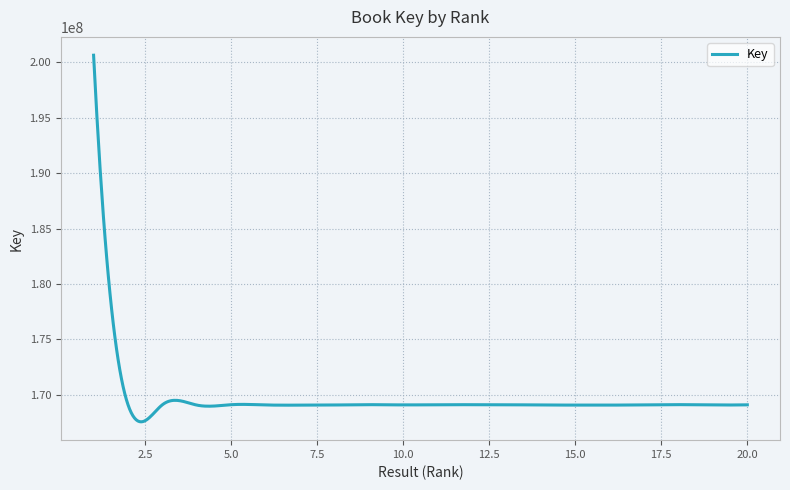

Count the number of data series in this chart.

1